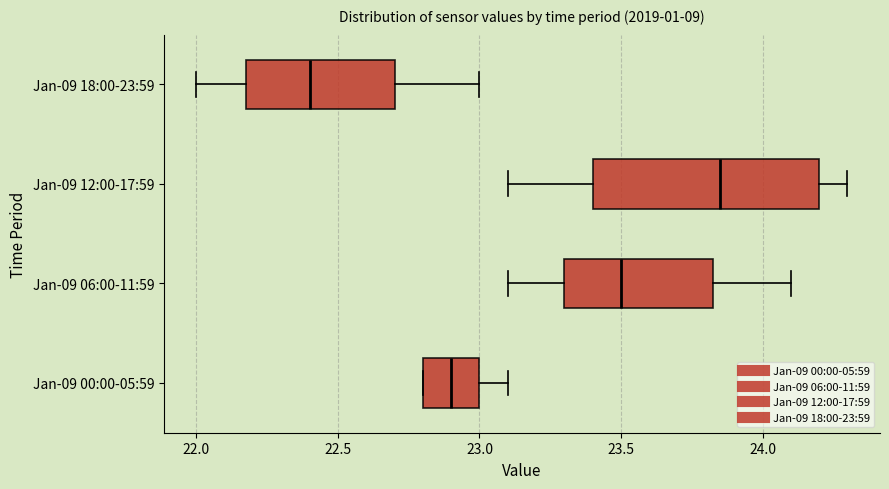

Where is the left edge of the box for Jan-09 18:00-23:59 on the x-axis? The values are not printed on the chart, so give them approximately, as read against the axis.

22.20